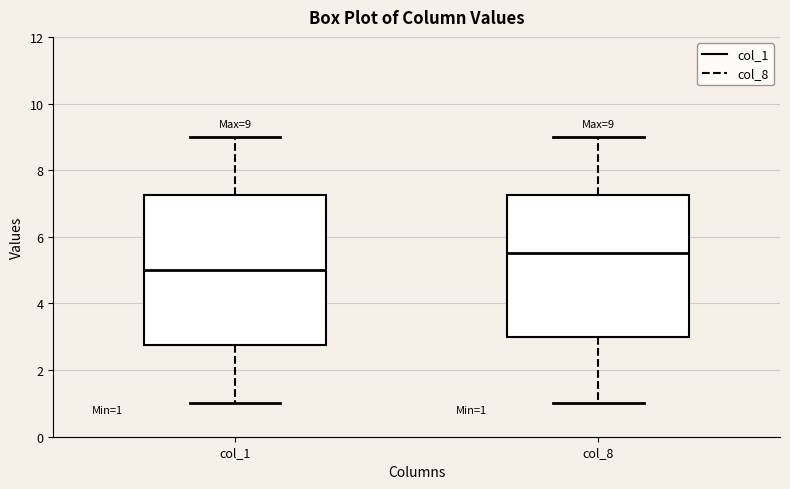

Comparing the boxes themselves (not the whiskers), which one is the tallest?

col_1